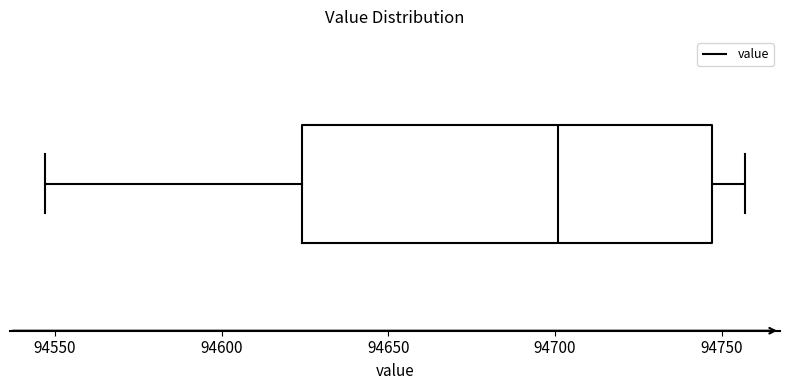

Where is the right edge of the box on the x-axis? The values are not printed on the chart, so give them approximately, as read against the axis.

94745